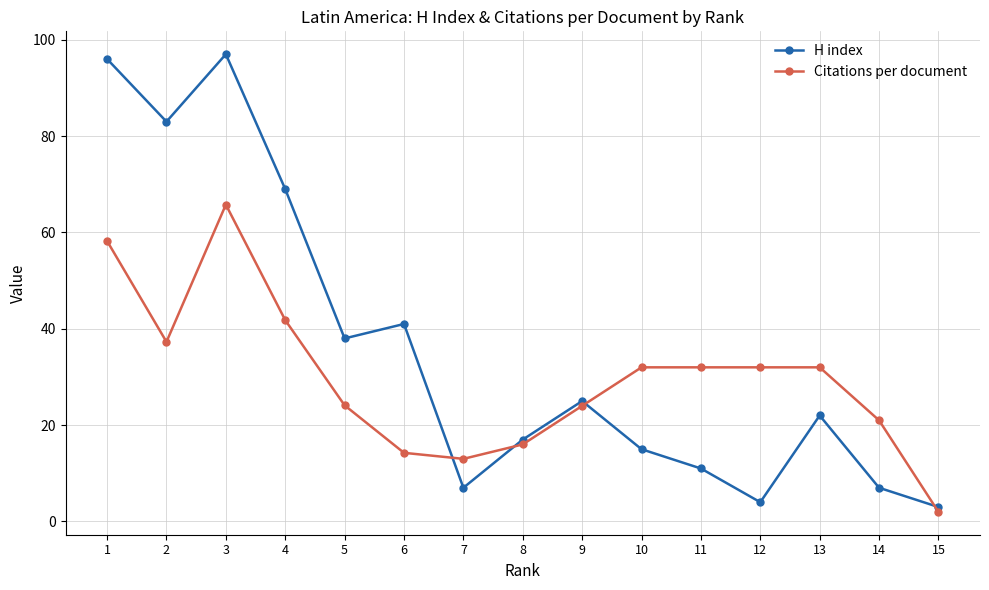

True or false: H index has a value of 7.0 at 14.

True